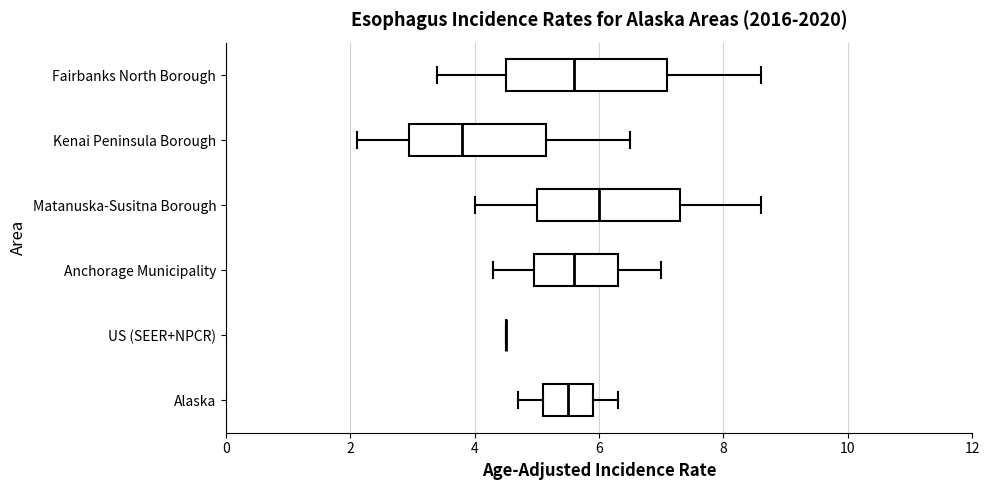

Where does the right whisker of the box for Kenai Peninsula Borough end on the x-axis? The values are not printed on the chart, so give them approximately, as read against the axis.

6.6